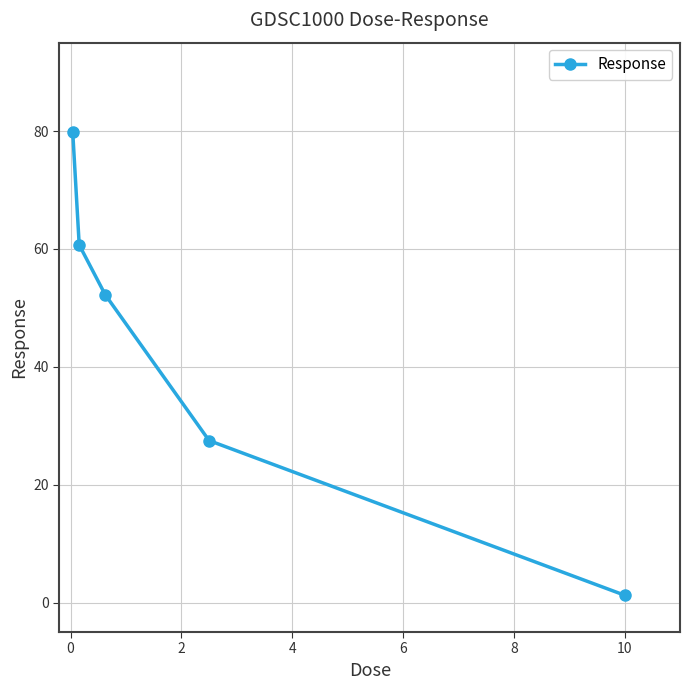

Reading right to left, list all the values displayed in this chart.

1.2	27.5	52.2	60.7	79.9